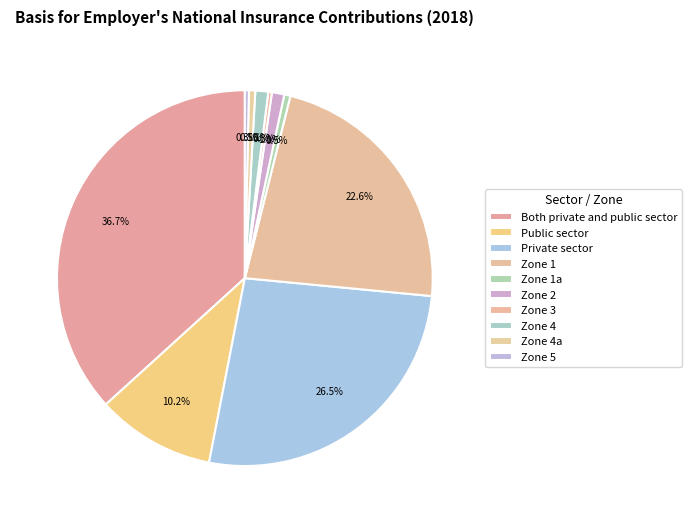

How many slices are in this pie chart?

10